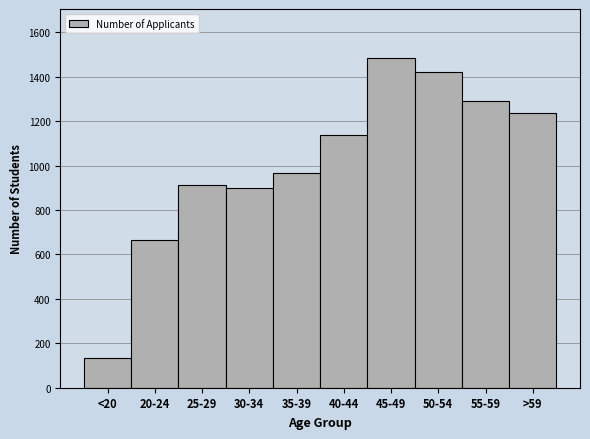

Reading right to left, list all the values displayed in this chart.

>59=1235	55-59=1291	50-54=1424	45-49=1483	40-44=1138	35-39=966	30-34=901	25-29=913	20-24=664	<20=135